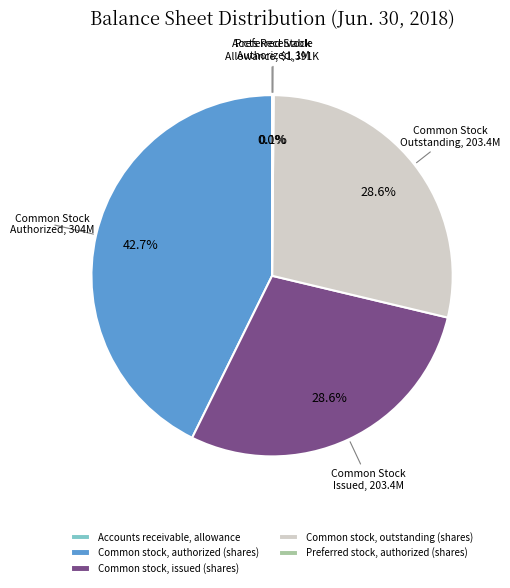

Does Common stock, outstanding (shares) account for over 50% of the chart?

No